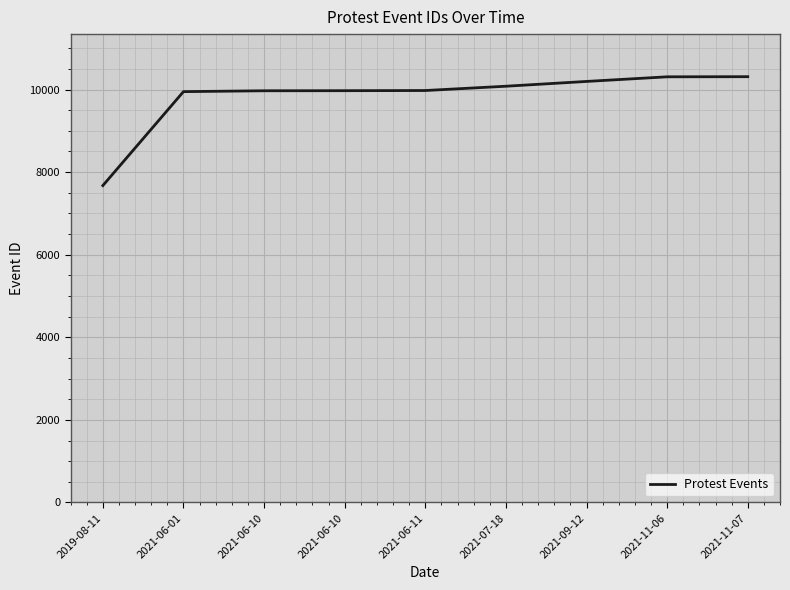

What is the change in value from 2021-06-01 to 2021-06-10?

+21